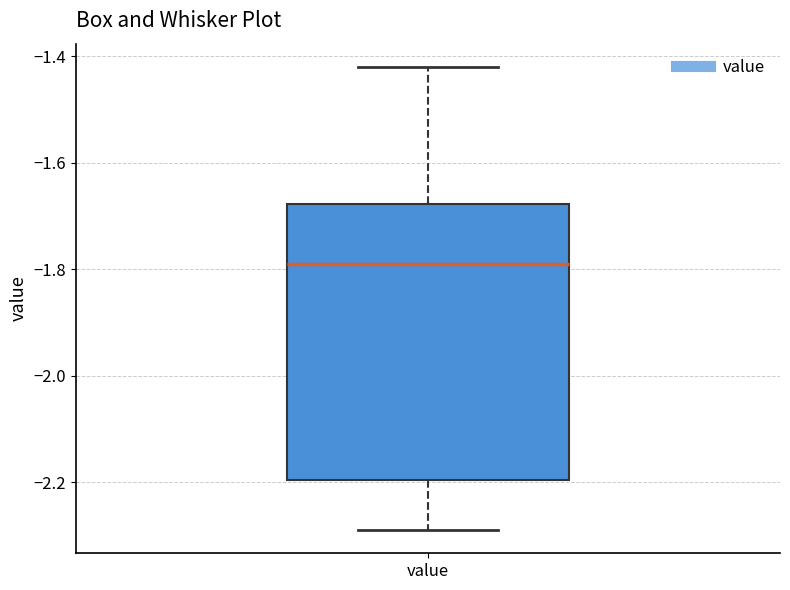

Where does the median line of the box for value sit on the y-axis? The values are not printed on the chart, so give them approximately, as read against the axis.

-1.78